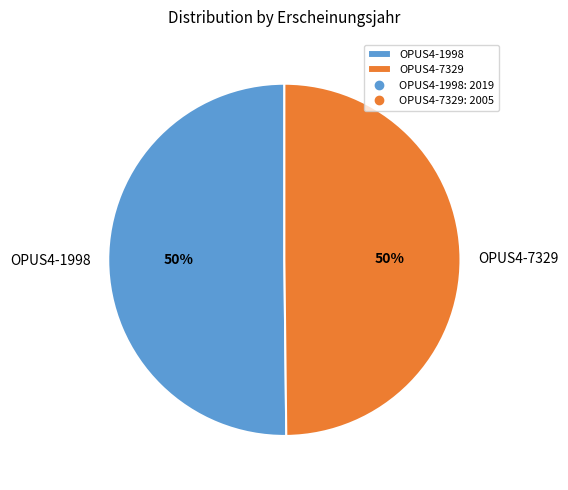

Do OPUS4-7329 and OPUS4-1998 together represent more than half of the pie?

Yes